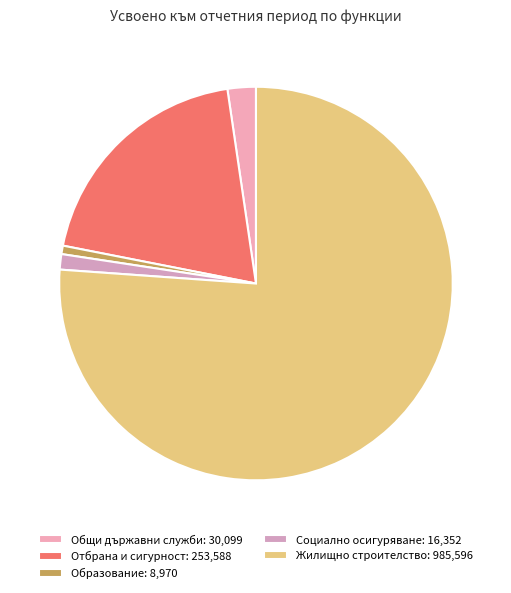

True or false: Образование accounts for 1% of the total.

True